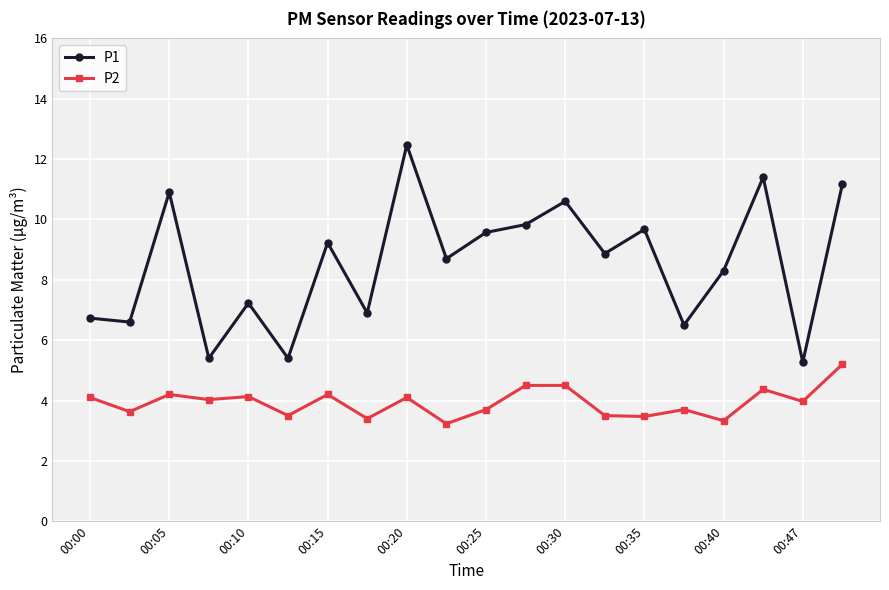

True or false: P1 has more than 1 interior local peaks.

True